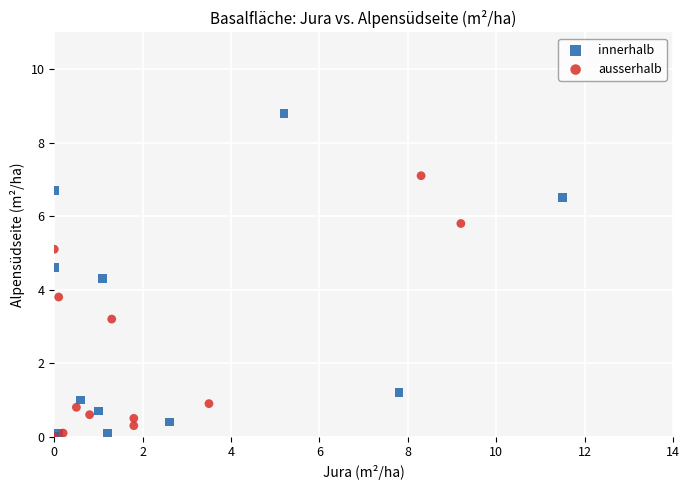

Which series reaches the maximum Y coordinate?

innerhalb